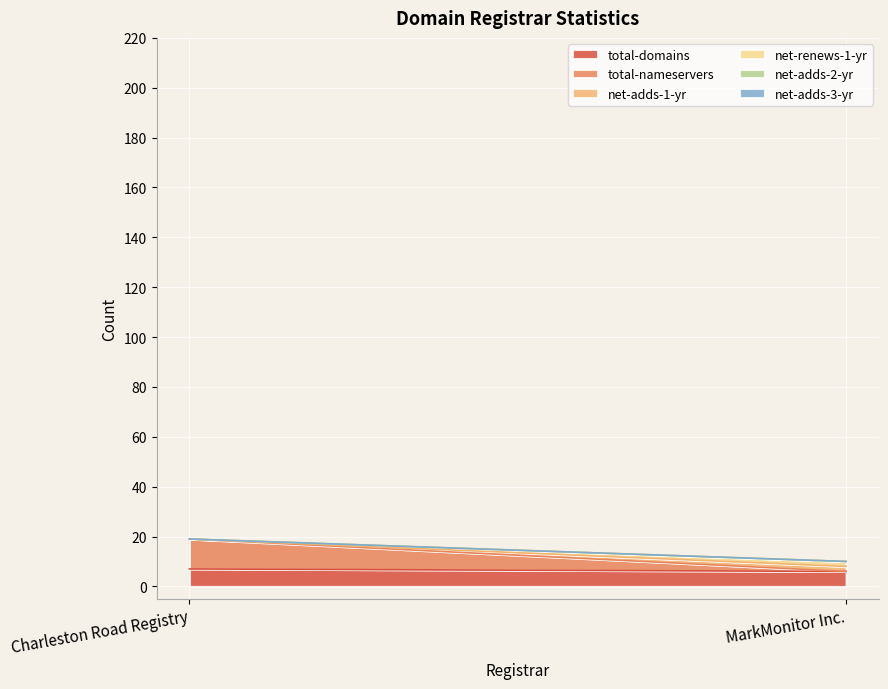

How many values in net-renews-1-yr are above zero?

1